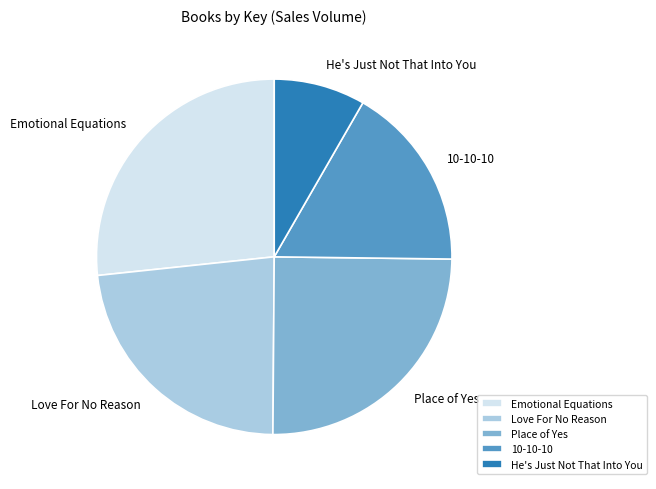

Combined, do He's Just Not That Into You and 10-10-10 account for over 50%?

No